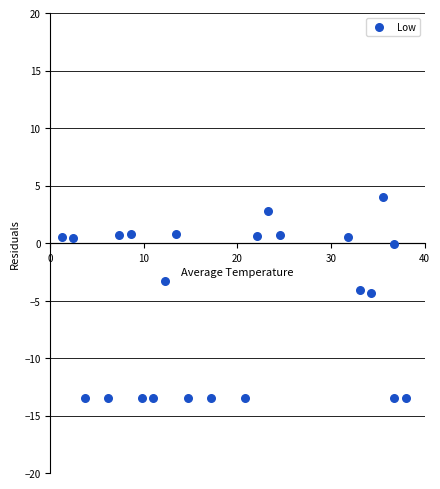

What is the range of X values (max minus min)?

36.8